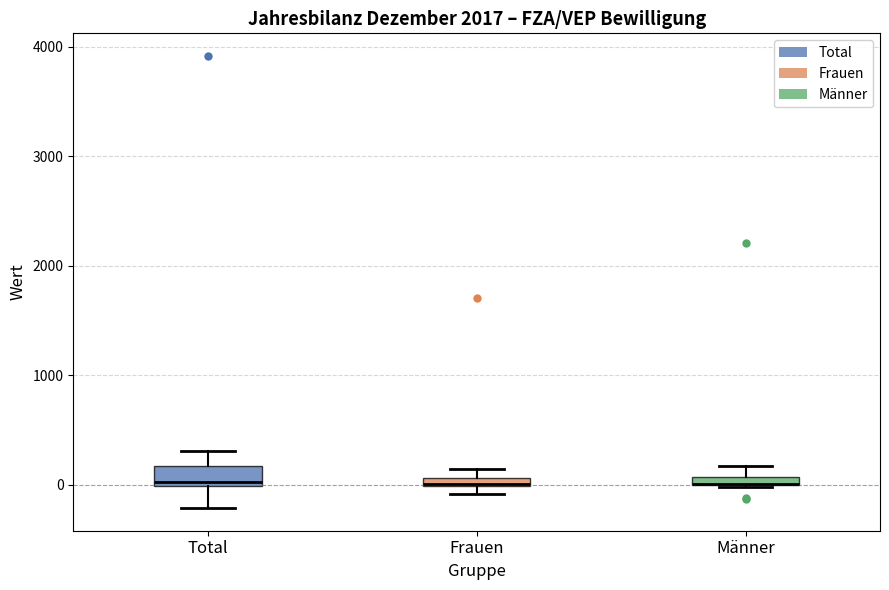

Where is the upper edge of the box for Frauen on the y-axis? The values are not printed on the chart, so give them approximately, as read against the axis.

100